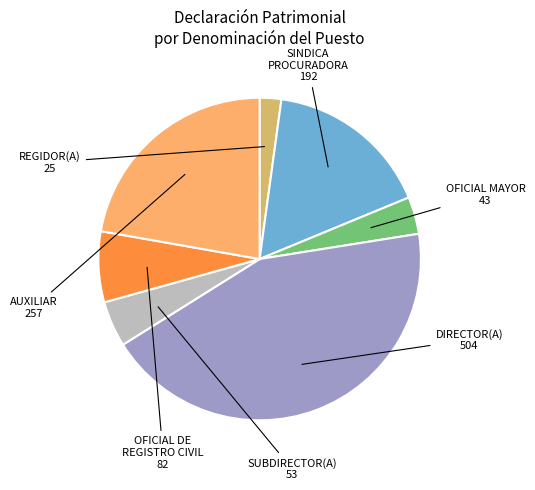

Does any single category account for the majority?

No